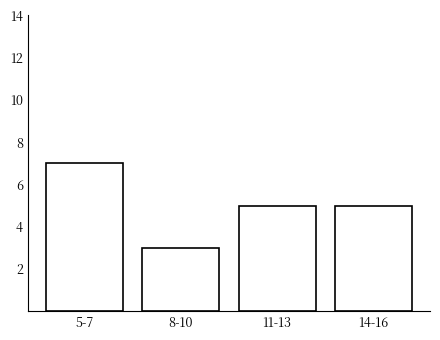

Reading left to right, extract all data points from this chart.

5-7=7	8-10=3	11-13=5	14-16=5